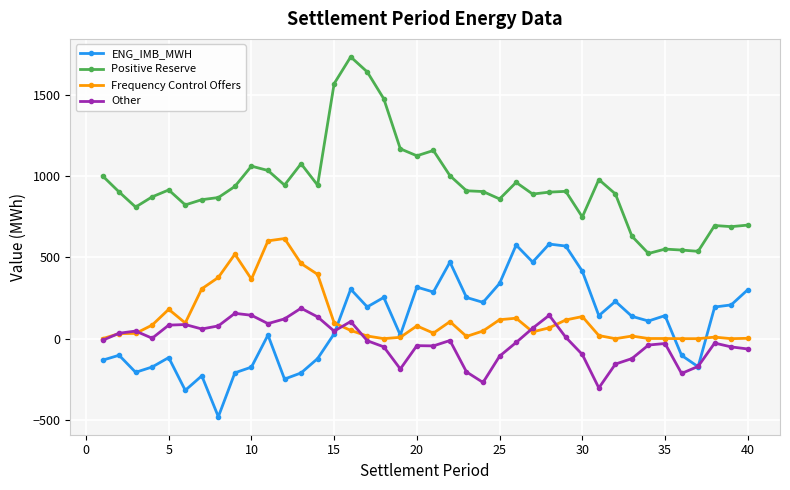

Rank the series by their maximum value, from highest to lowest.

Positive Reserve, Frequency Control Offers, ENG_IMB_MWH, Other